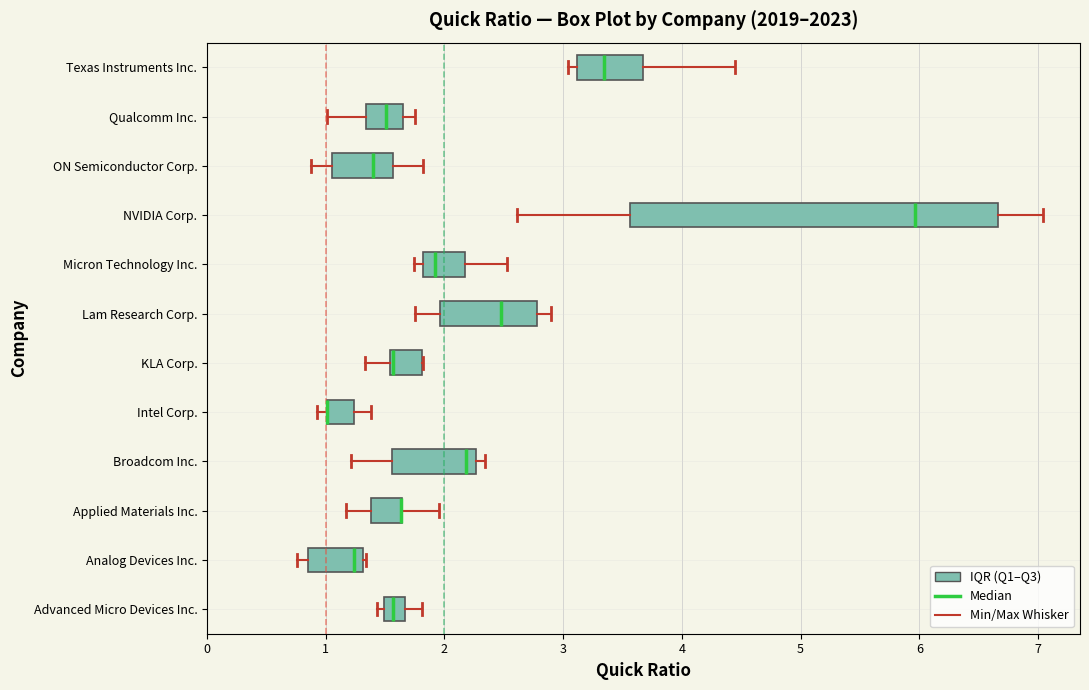

Comparing the boxes themselves (not the whiskers), which one is the widest?

NVIDIA Corp.